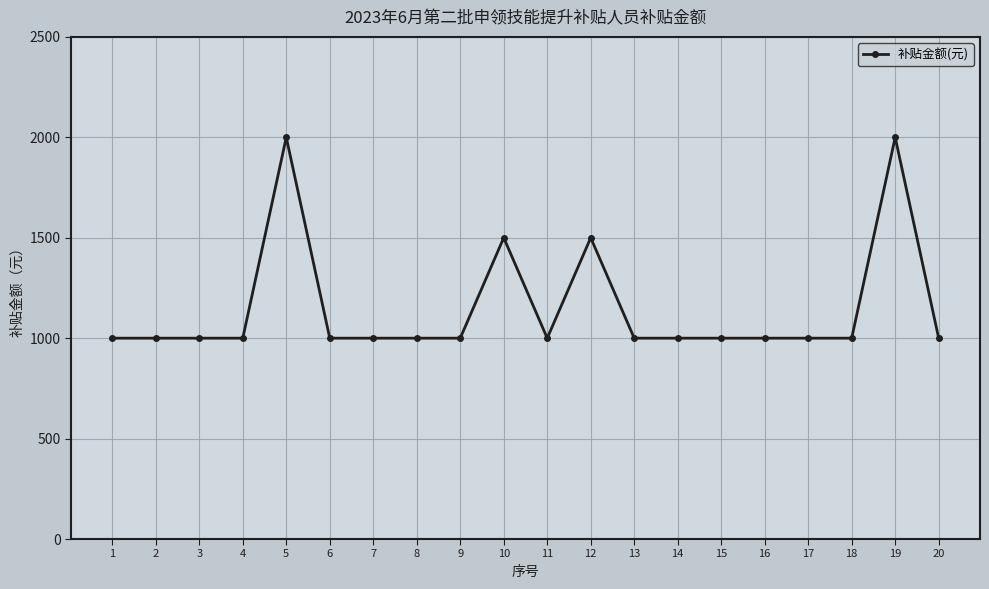

What is the value of the 5th point from the left?

2000